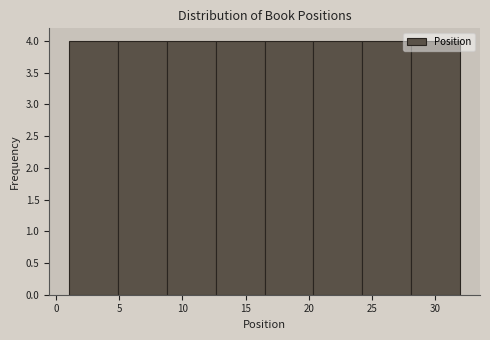

How tall is the bar that spans 20.5 to 24.5 on the x-axis? Neither the bar edges nor the heights are printed on the chart, so give them approximately, as read against the axes.

4